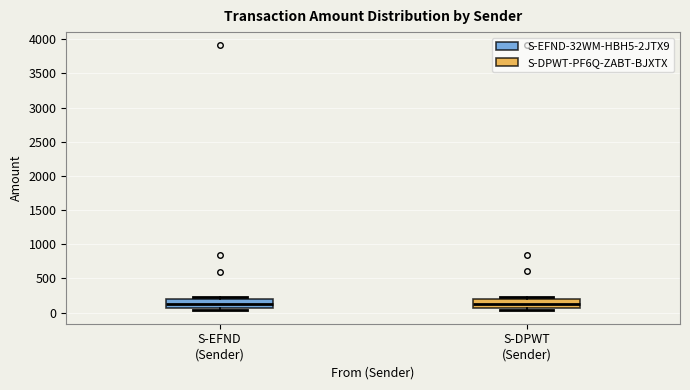

Reading left to right, read every box against the y-axis: the position of its median line, the range the box covers, and the ends of its whiskers. The values are not printed on the chart, so give them approximately, as read against the axis.

S-EFND (Sender): median 150, box 50 to 200, whiskers 50 (just below the box's lower edge) to 200 (just above the box's upper edge)
S-DPWT (Sender): median 150, box 50 to 200, whiskers 50 (just below the box's lower edge) to 200 (just above the box's upper edge)